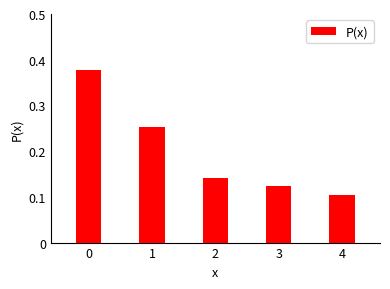

What is the change in value from 0 to 3?

-0.3